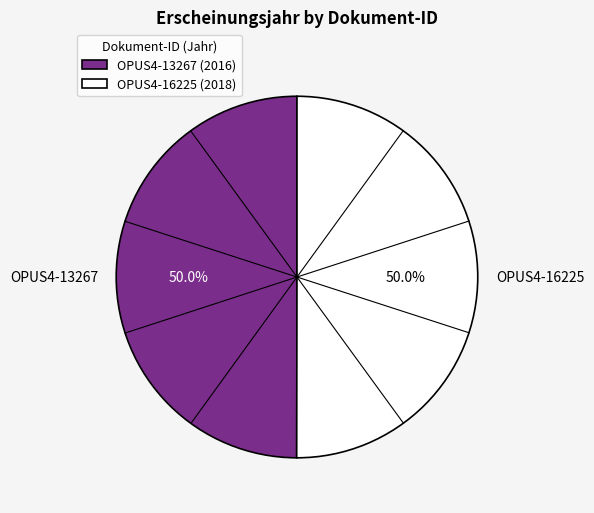

What is the ratio of the value at OPUS4-13267 to the value at OPUS4-16225?

1.0